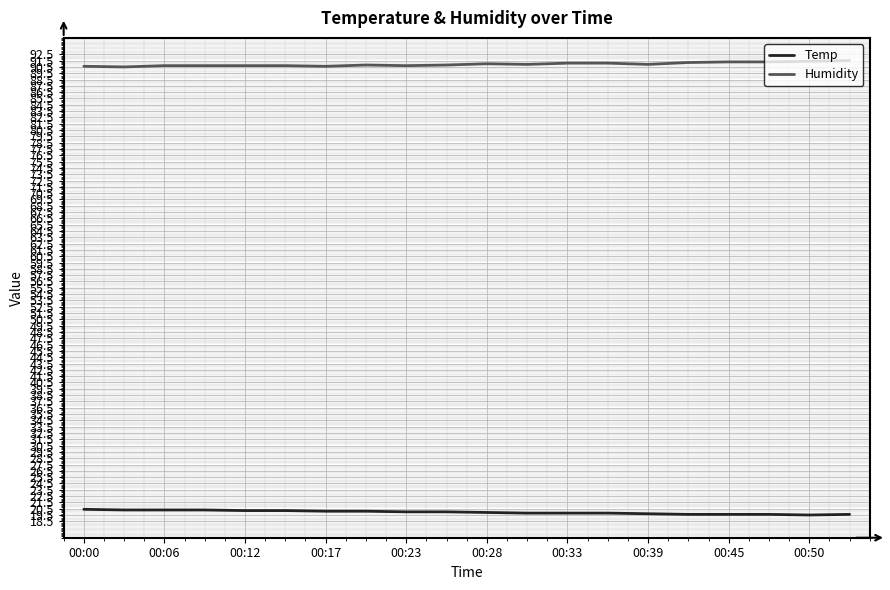

Rank the series by their maximum value, from lowest to highest.

Temp, Humidity